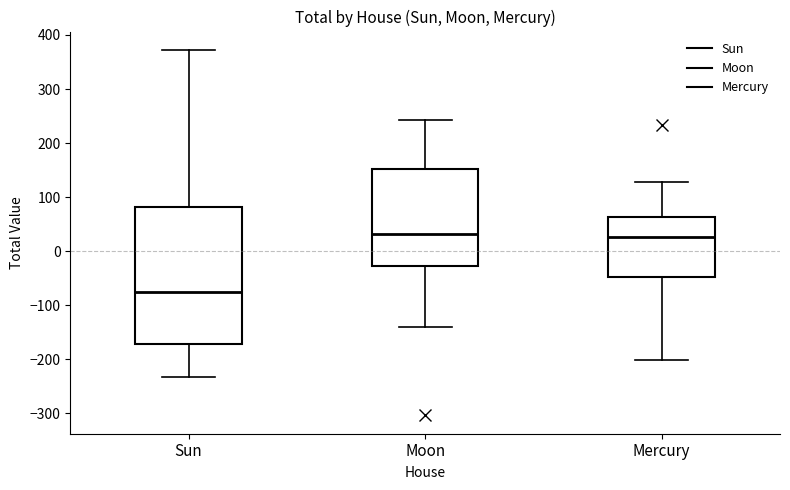

Where is the upper edge of the box for Sun on the y-axis? The values are not printed on the chart, so give them approximately, as read against the axis.

80